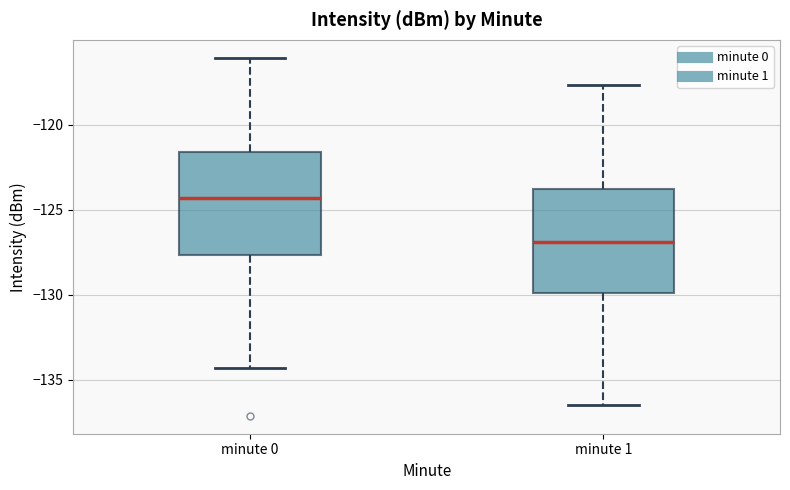

Reading left to right, transcribe this box plot: for each box, give where its median line is, the range the box spans, and where its two whiskers end, as read against the y-axis. The values are not printed on the chart, so give them approximately, as read against the axis.

minute 0: median -124.5, box -127.5 to -121.5, whiskers -134.5 to -116.0
minute 1: median -127.0, box -130.0 to -124.0, whiskers -136.5 to -117.5